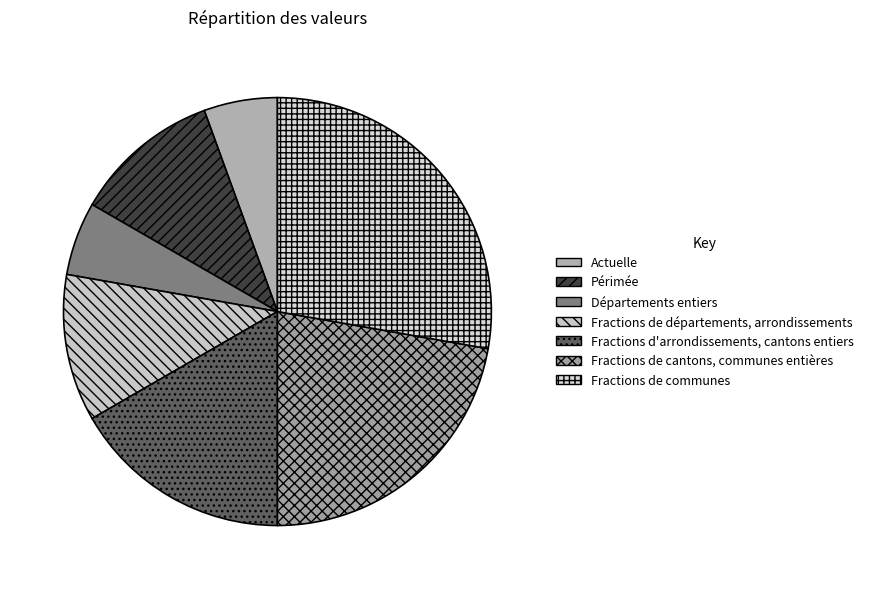

Is Départements entiers the majority of the pie?

No